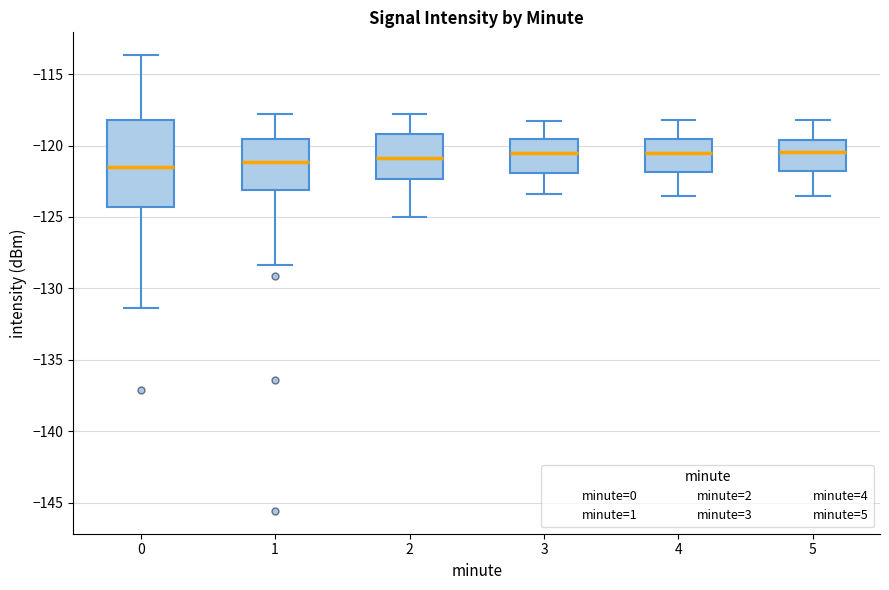

Reading left to right, read every box against the y-axis: the position of its median line, the range the box covers, and the ends of its whiskers. The values are not printed on the chart, so give them approximately, as read against the axis.

0: median -121.5, box -124.5 to -118.0, whiskers -131.5 to -113.5
1: median -121.0, box -123.0 to -119.5, whiskers -128.5 to -118.0
2: median -121.0, box -122.5 to -119.0, whiskers -125.0 to -118.0
3: median -120.5, box -122.0 to -119.5, whiskers -123.5 to -118.5
4: median -120.5, box -122.0 to -119.5, whiskers -123.5 to -118.0
5: median -120.5, box -122.0 to -119.5, whiskers -123.5 to -118.0